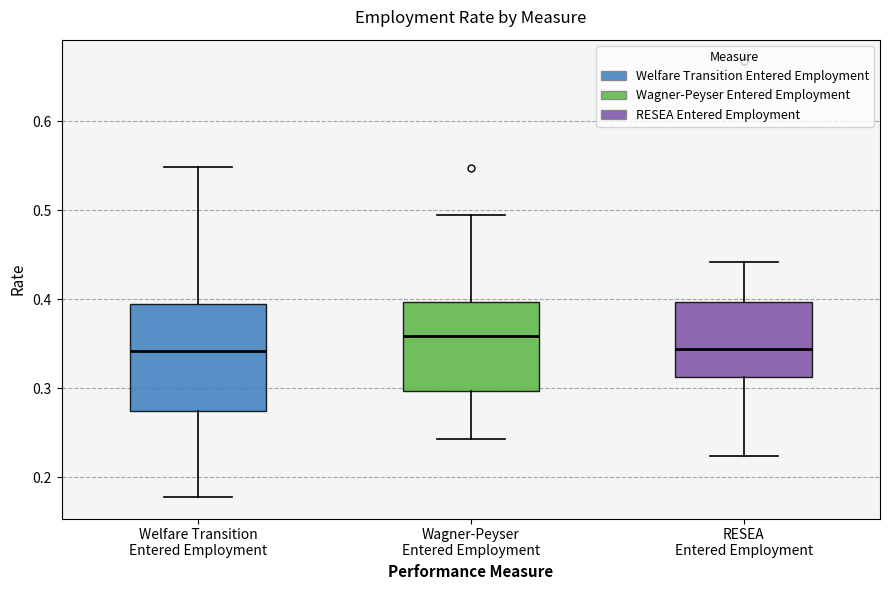

Reading left to right, read every box against the y-axis: the position of its median line, the range the box covers, and the ends of its whiskers. The values are not printed on the chart, so give them approximately, as read against the axis.

Welfare Transition Entered Employment: median 0.34, box 0.27 to 0.39, whiskers 0.18 to 0.55
Wagner-Peyser Entered Employment: median 0.36, box 0.30 to 0.40, whiskers 0.24 to 0.50
RESEA Entered Employment: median 0.34, box 0.31 to 0.40, whiskers 0.22 to 0.44